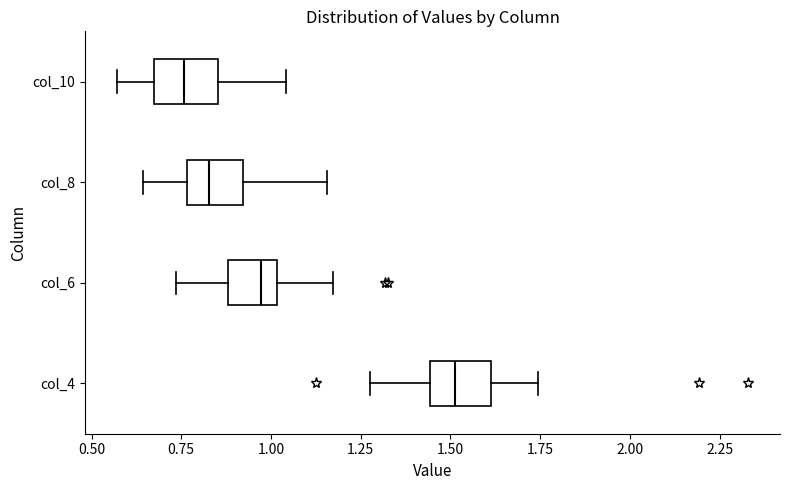

Reading bottom to top, transcribe this box plot: for each box, give where its median line is, the range the box spans, and where its two whiskers end, as read against the x-axis. The values are not printed on the chart, so give them approximately, as read against the axis.

col_4: median 1.50, box 1.45 to 1.60, whiskers 1.30 to 1.75
col_6: median 0.95, box 0.90 to 1.00, whiskers 0.75 to 1.15
col_8: median 0.85, box 0.75 to 0.90, whiskers 0.65 to 1.15
col_10: median 0.75, box 0.65 to 0.85, whiskers 0.55 to 1.05